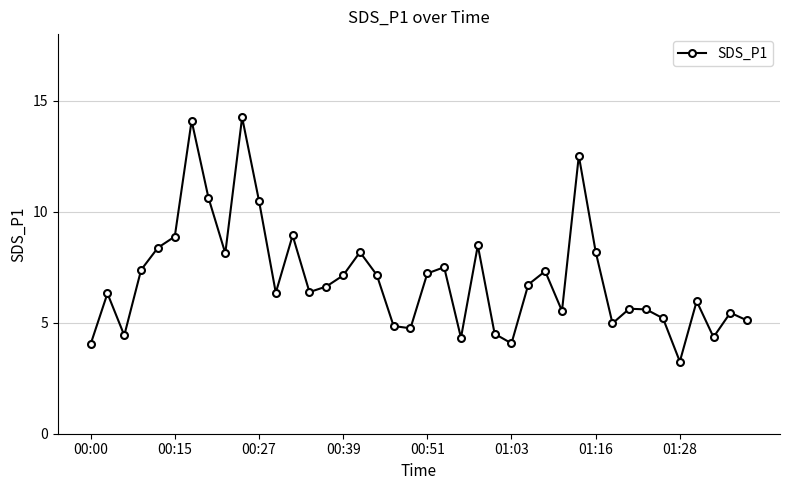

What is the difference between the second highest and second lowest values?

10.1